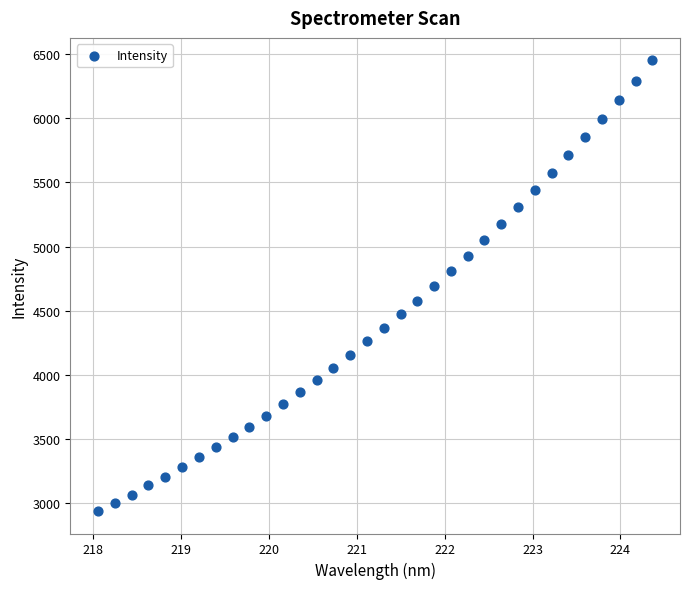

What is the range of X values (max minus min)?

6.3